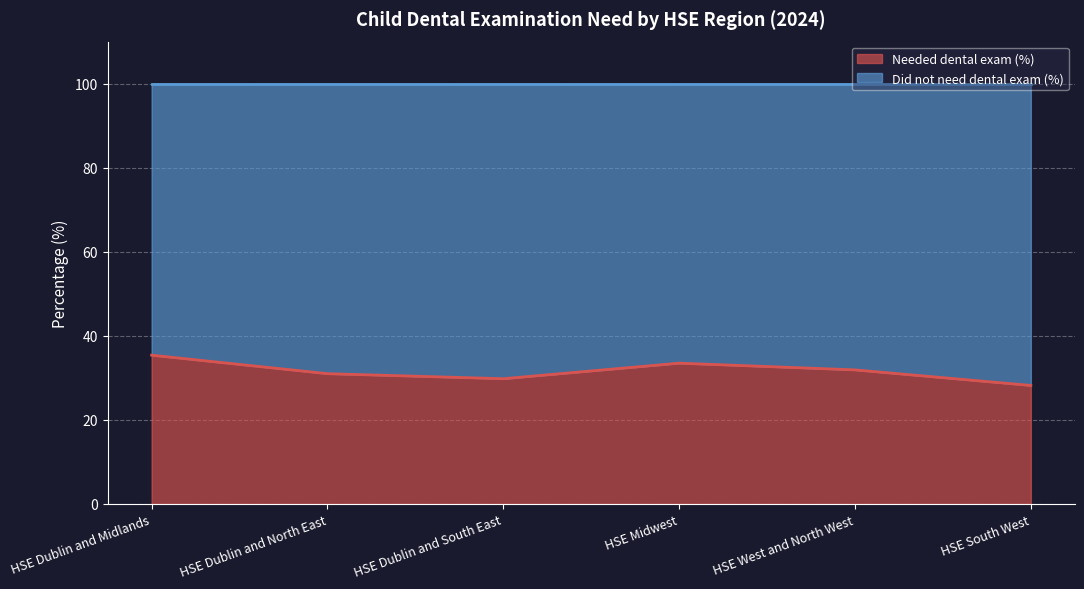

How many lines are shown in the chart?

2